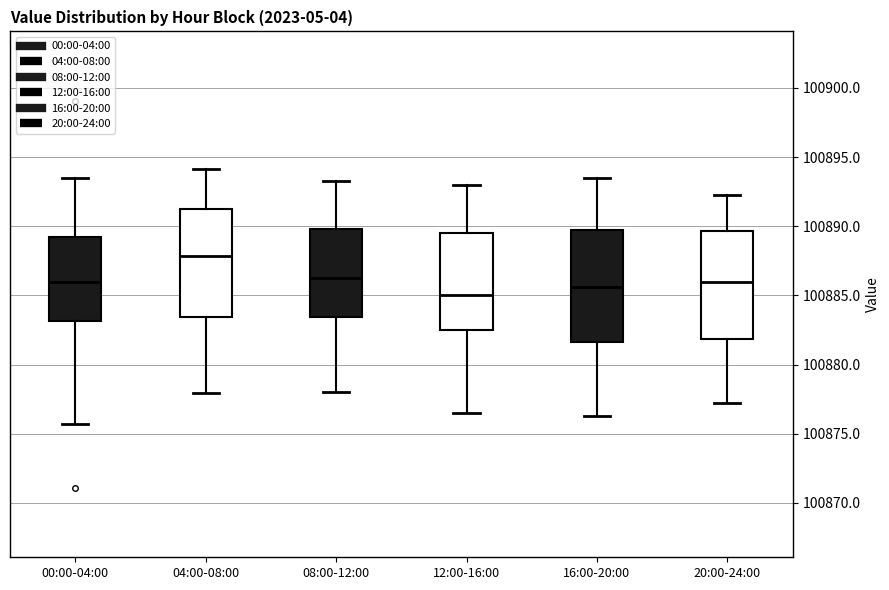

Reading left to right, read every box against the y-axis: the position of its median line, the range the box covers, and the ends of its whiskers. The values are not printed on the chart, so give them approximately, as read against the axis.

00:00-04:00: median 100886.0, box 100883.0 to 100889.0, whiskers 100875.5 to 100893.5
04:00-08:00: median 100888.0, box 100883.5 to 100891.0, whiskers 100878.0 to 100894.0
08:00-12:00: median 100886.5, box 100883.5 to 100890.0, whiskers 100878.0 to 100893.5
12:00-16:00: median 100885.0, box 100882.5 to 100889.5, whiskers 100876.5 to 100893.0
16:00-20:00: median 100885.5, box 100881.5 to 100890.0, whiskers 100876.5 to 100893.5
20:00-24:00: median 100886.0, box 100882.0 to 100889.5, whiskers 100877.5 to 100892.5